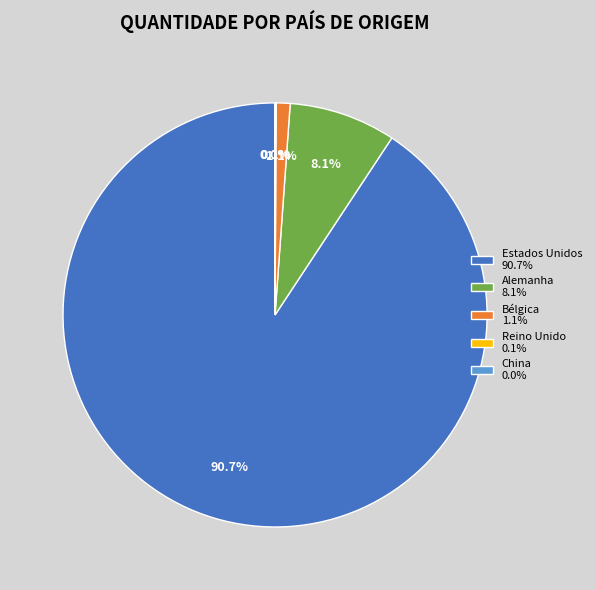

Is there any slice that represents more than half of the pie?

Yes